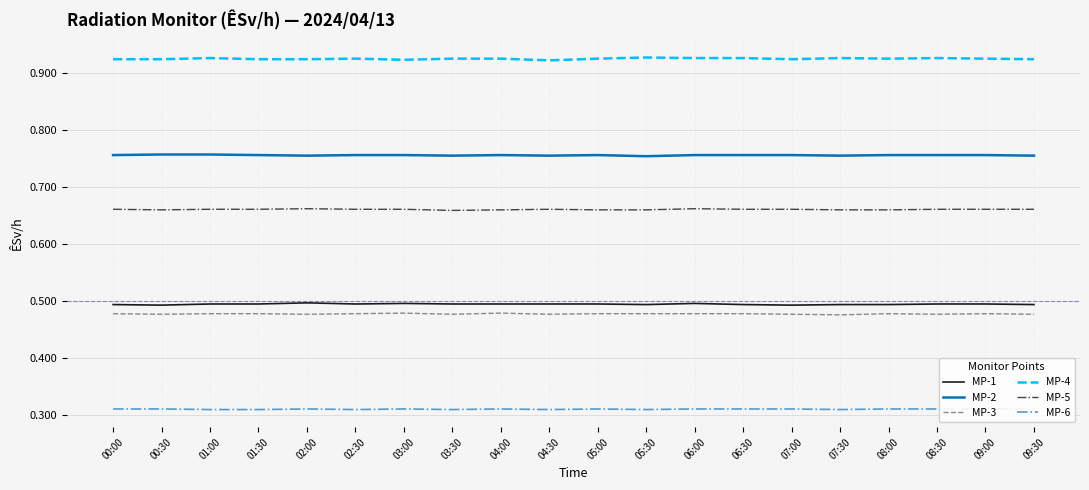

True or false: MP-2 and MP-4 intersect in this chart.

False